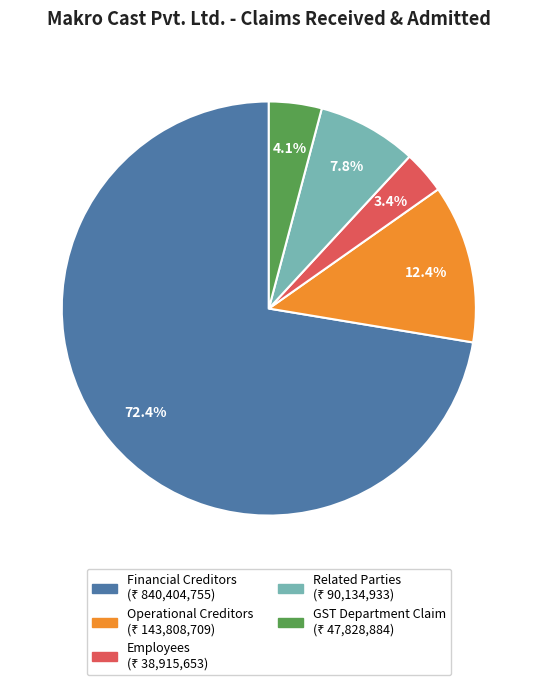

Which slice represents more than half of the pie?

Financial Creditors